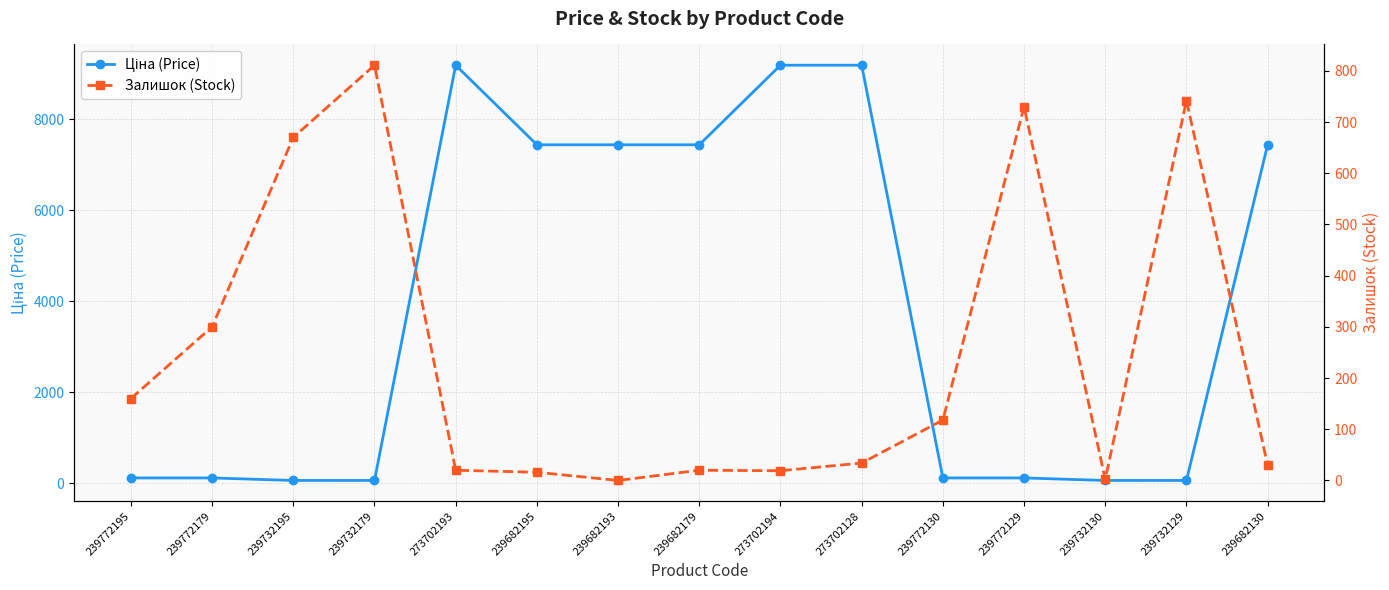

True or false: Залишок (Stock) has a value of 20.0 at 273702193.

True